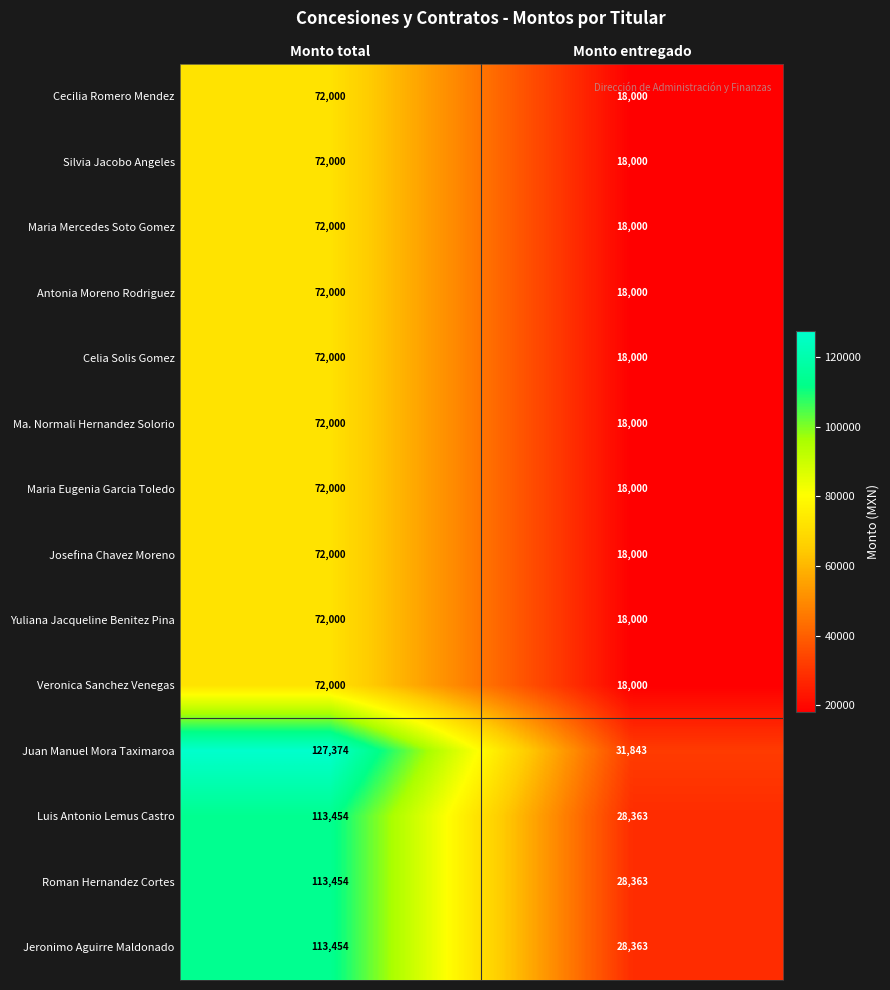

Which label corresponds to the smallest value in the chart?

Monto entregado